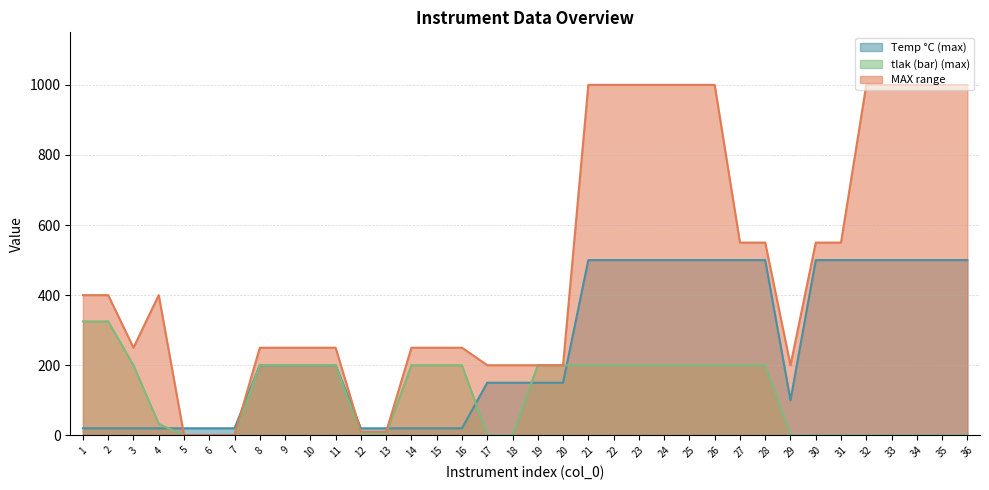

Count the Temp °C (max) values in the range 20 to 500.

36